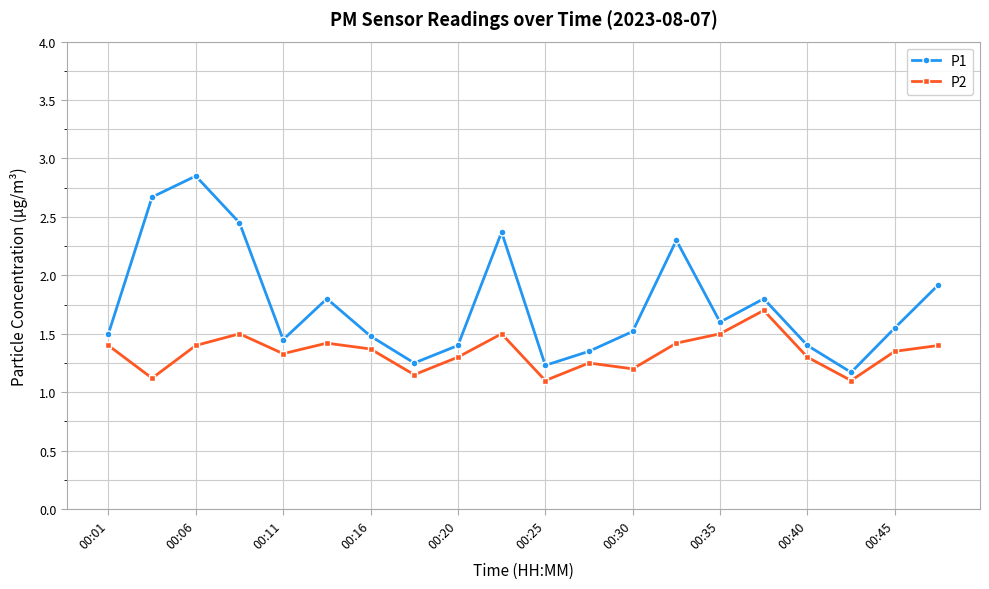

True or false: P1 and P2 intersect in this chart.

False